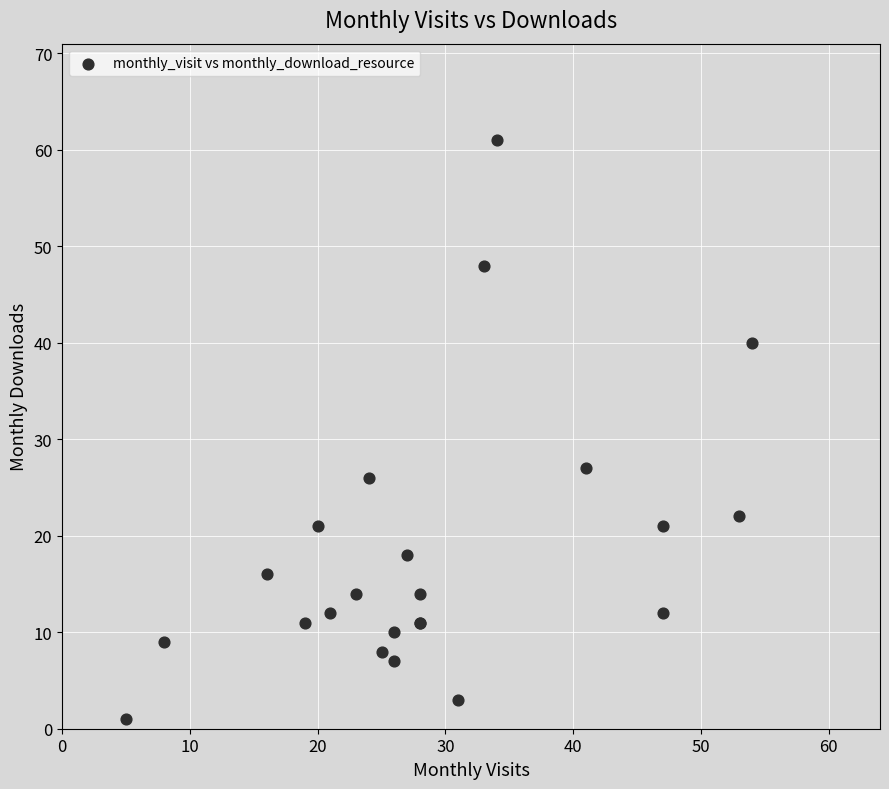

What Y value in the scatter plot is closest to 31?

27